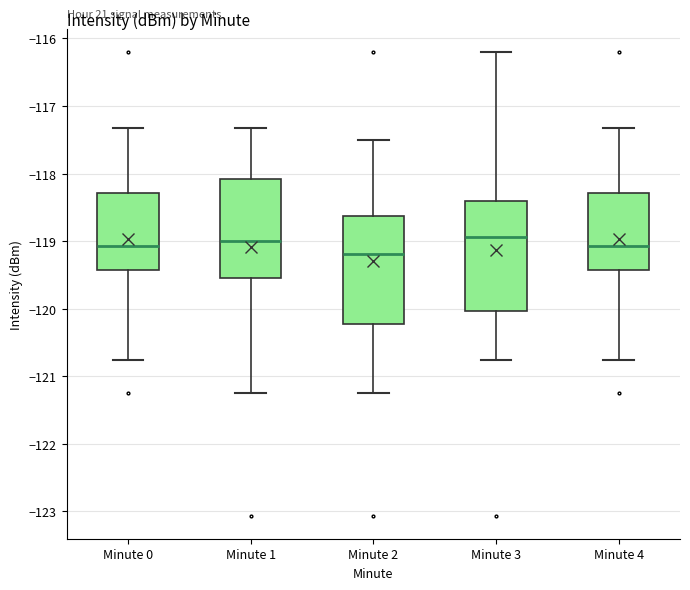

Where does the median line of the box for Minute 0 sit on the y-axis? The values are not printed on the chart, so give them approximately, as read against the axis.

-119.1